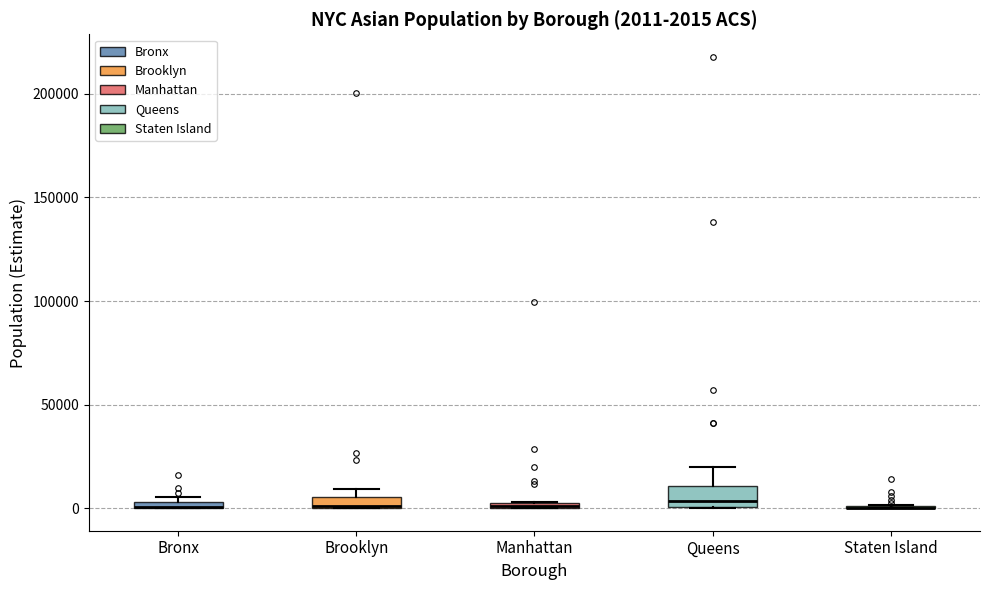

Which box is the tallest, from its lower edge to its upper edge?

Queens